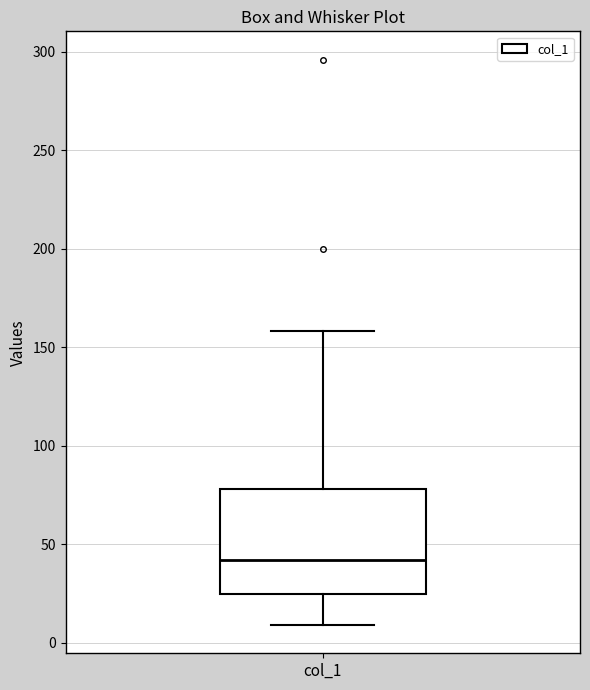

Where is the upper edge of the box for col_1 on the y-axis? The values are not printed on the chart, so give them approximately, as read against the axis.

80